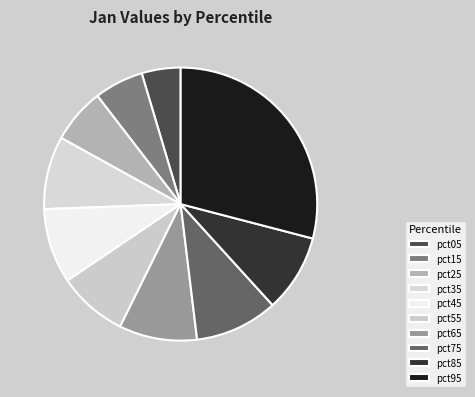

Is it true that pct65 is 9% of the pie?

True